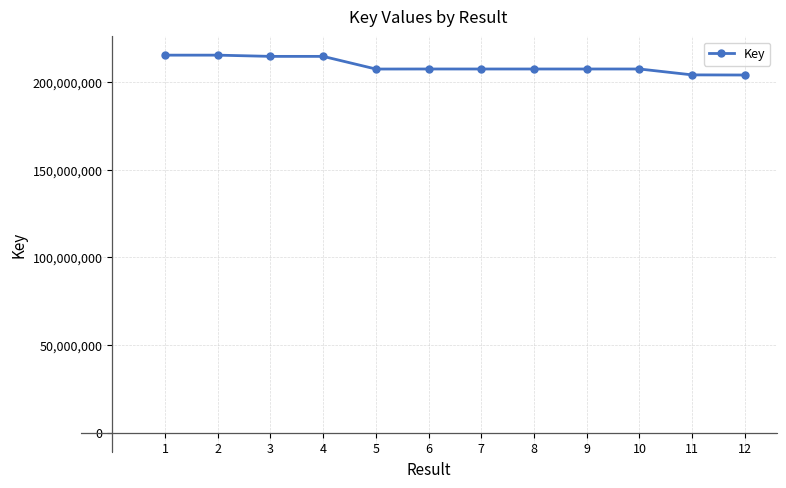

What is the minimum value shown in the chart?

203860860